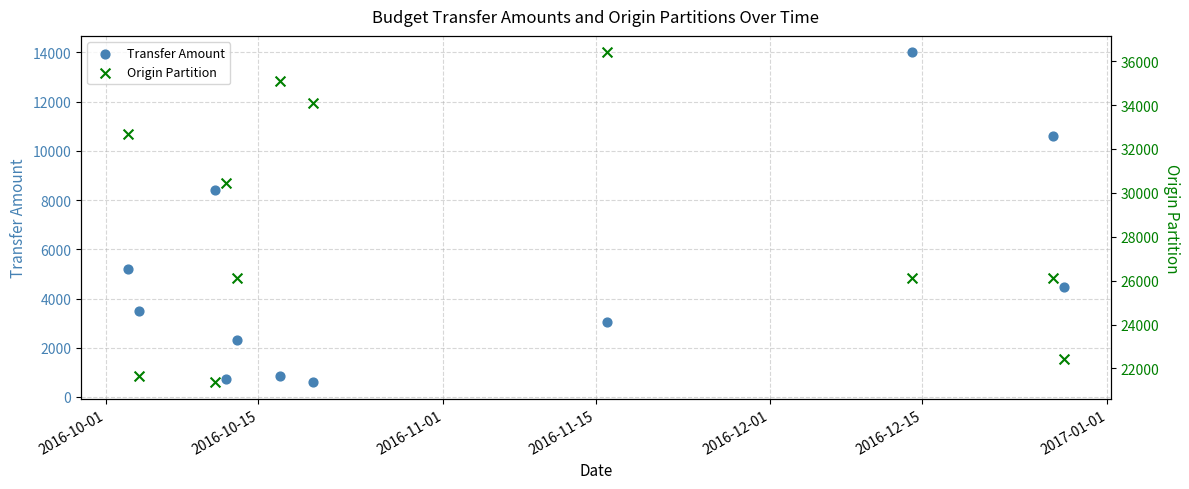

Which series contains the highest Y value?

Origin Partition